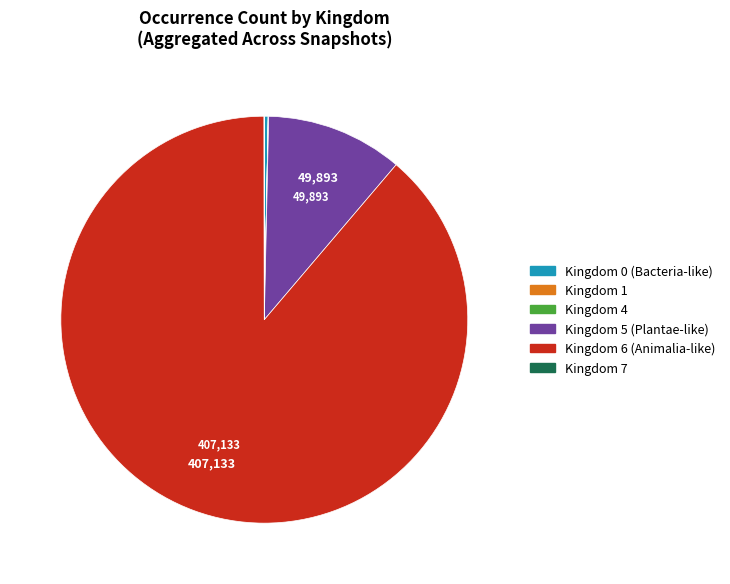

What is the majority slice?

Kingdom 6 (Animalia-like)